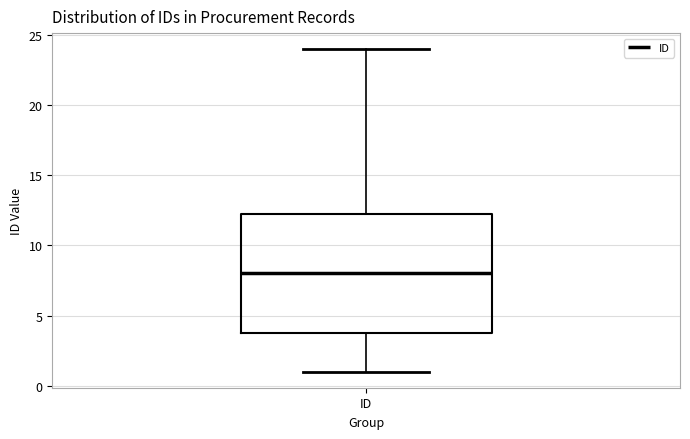

Transcribe this box plot: give where the median line is, the range the box spans, and where the two whiskers end, as read against the y-axis. The values are not printed on the chart, so give them approximately, as read against the axis.

median 8.0, box 4.0 to 12.5, whiskers 1.0 to 24.0